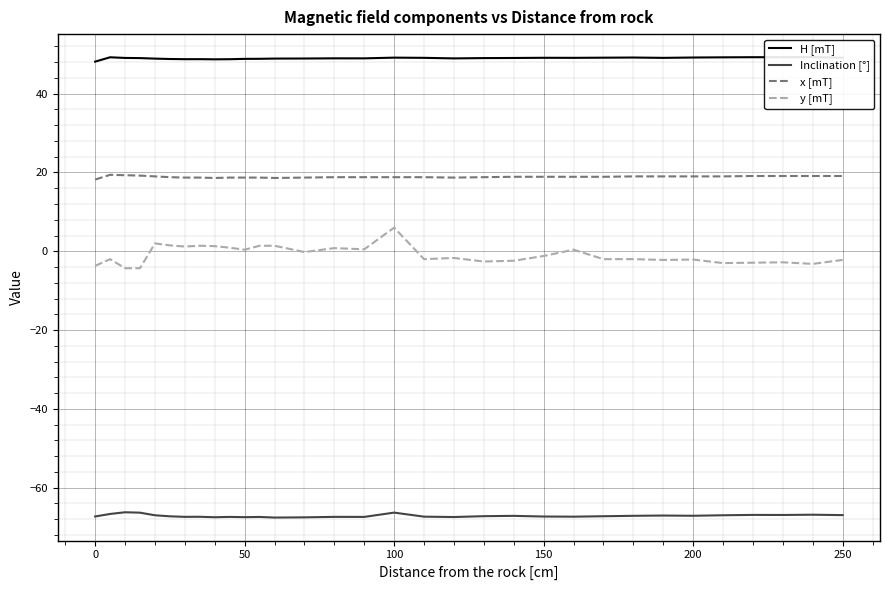

Is it true that y [mT] equals -1.8 at 100?

False